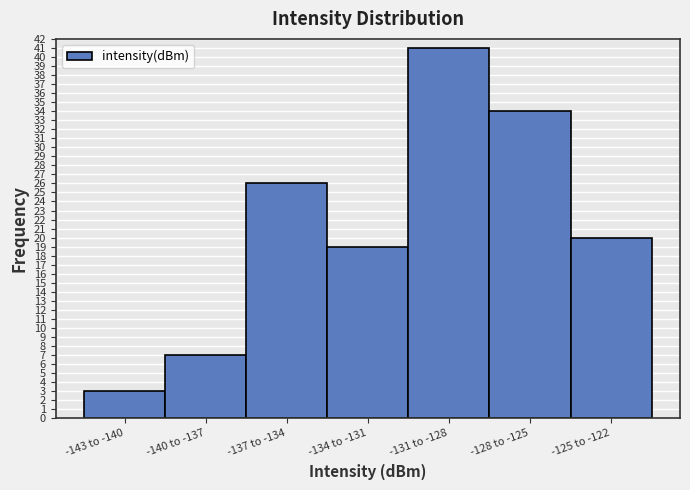

Reading left to right, transcribe all the data shown in this chart.

3	7	26	19	41	34	20